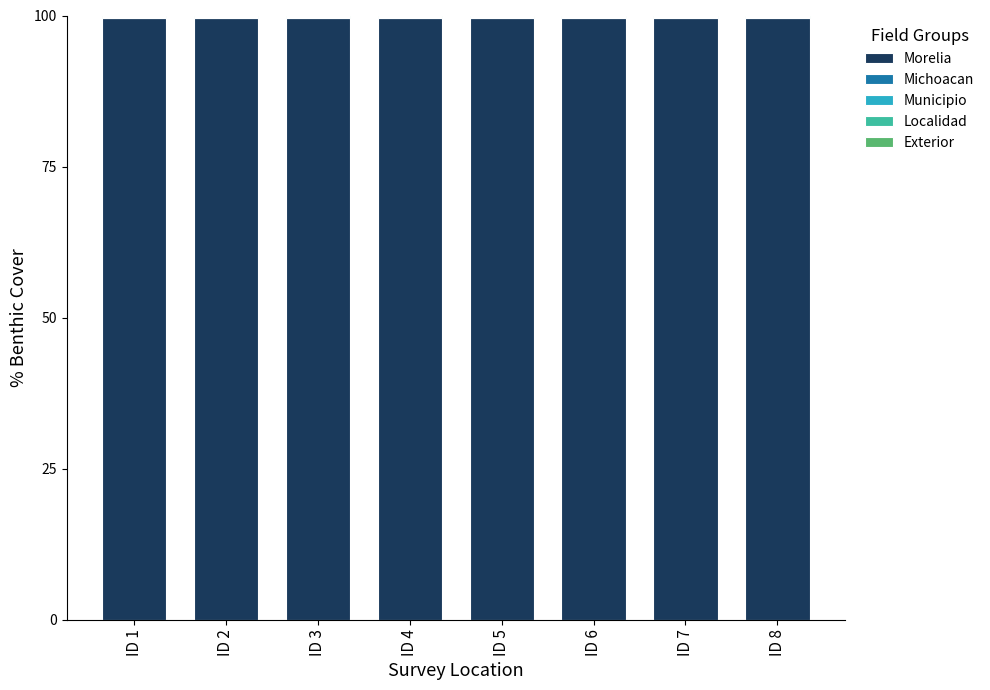

What is the sum of all Morelia values?

797.3